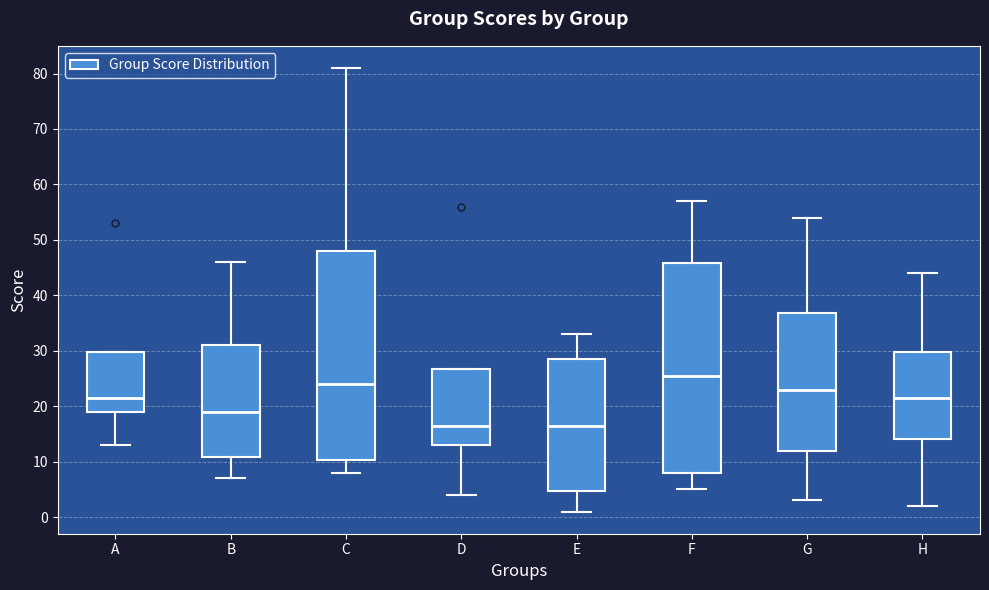

Reading left to right, transcribe this box plot: for each box, give where its median line is, the range the box spans, and where its two whiskers end, as read against the y-axis. The values are not printed on the chart, so give them approximately, as read against the axis.

A: median 22, box 19 to 30, whiskers 13 to 30
B: median 19, box 11 to 31, whiskers 7 to 46
C: median 24, box 10 to 48, whiskers 8 to 81
D: median 17, box 13 to 27, whiskers 4 to 27
E: median 17, box 5 to 29, whiskers 1 to 33
F: median 26, box 8 to 46, whiskers 5 to 57
G: median 23, box 12 to 37, whiskers 3 to 54
H: median 22, box 14 to 30, whiskers 2 to 44